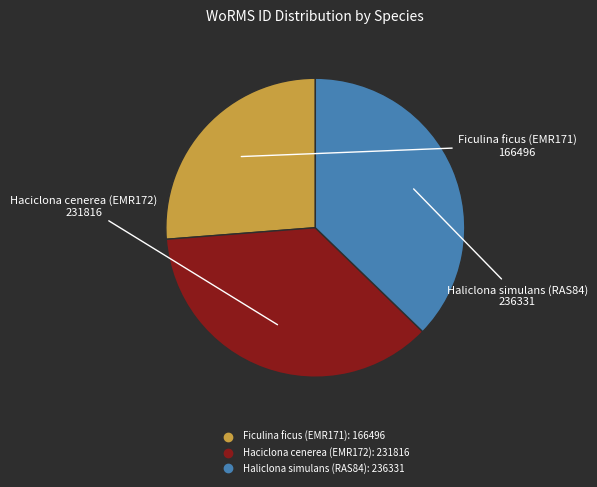

Between Haciclona cenerea (EMR172) and Haliclona simulans (RAS84), which is larger?

Haliclona simulans (RAS84)